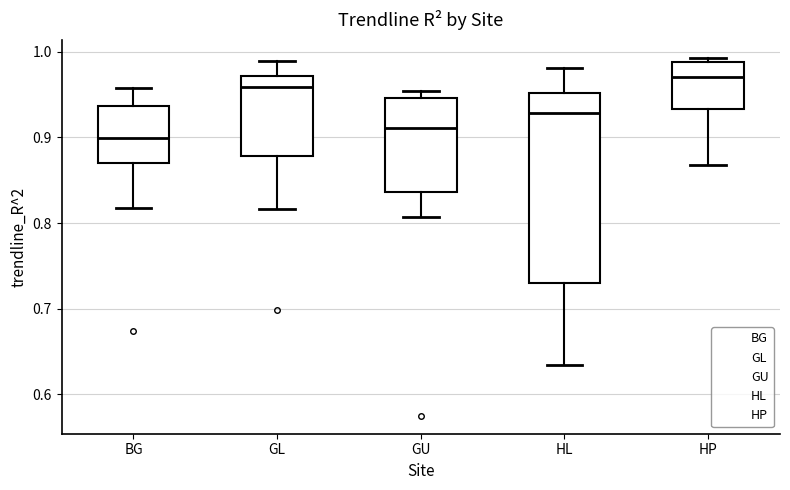

Reading left to right, transcribe this box plot: for each box, give where its median line is, the range the box spans, and where its two whiskers end, as read against the y-axis. The values are not printed on the chart, so give them approximately, as read against the axis.

BG: median 0.90, box 0.87 to 0.94, whiskers 0.82 to 0.96
GL: median 0.96, box 0.88 to 0.97, whiskers 0.82 to 0.99
GU: median 0.91, box 0.84 to 0.95, whiskers 0.81 to 0.95 (just above the box's upper edge)
HL: median 0.93, box 0.73 to 0.95, whiskers 0.63 to 0.98
HP: median 0.97, box 0.93 to 0.99, whiskers 0.87 to 0.99 (just above the box's upper edge)